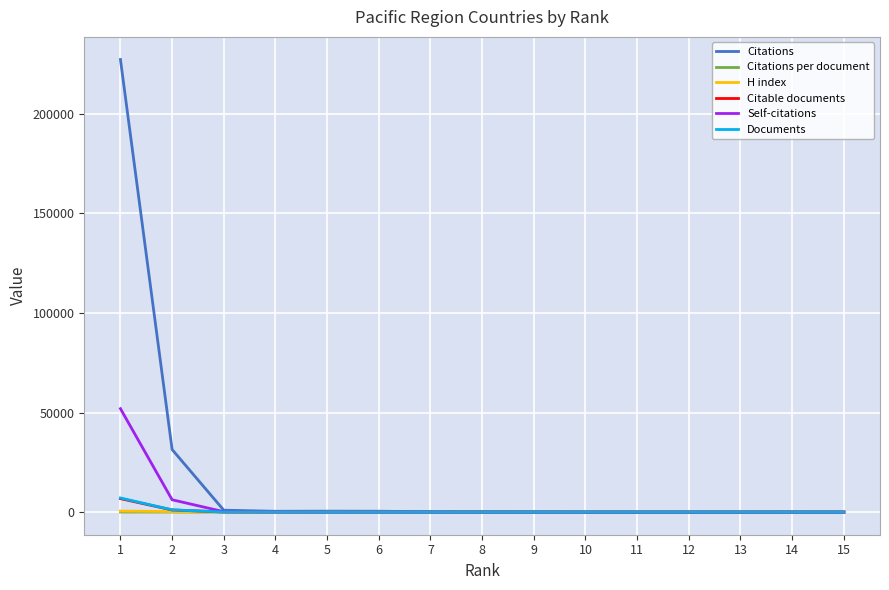

What is the maximum value shown in the chart?

227314.0